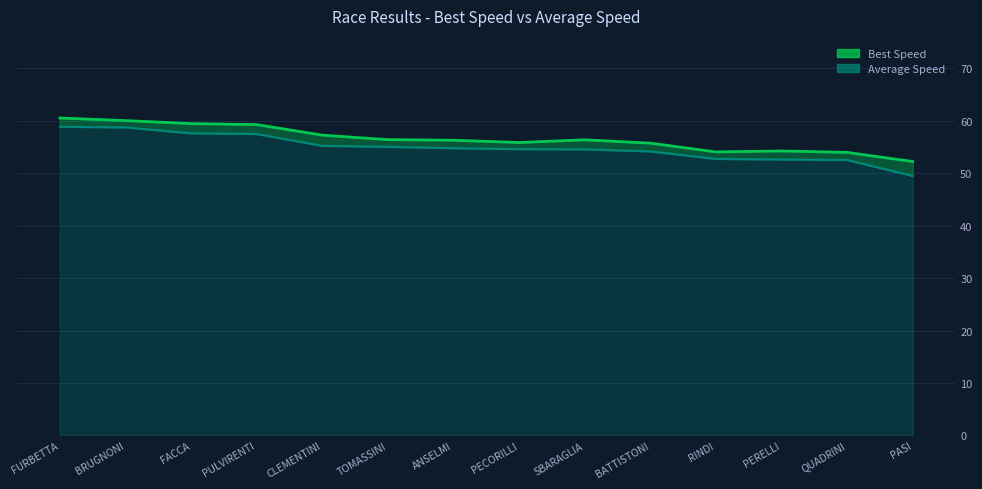

At which category does Best Speed Line reach its first local peak?

SBARAGLIA